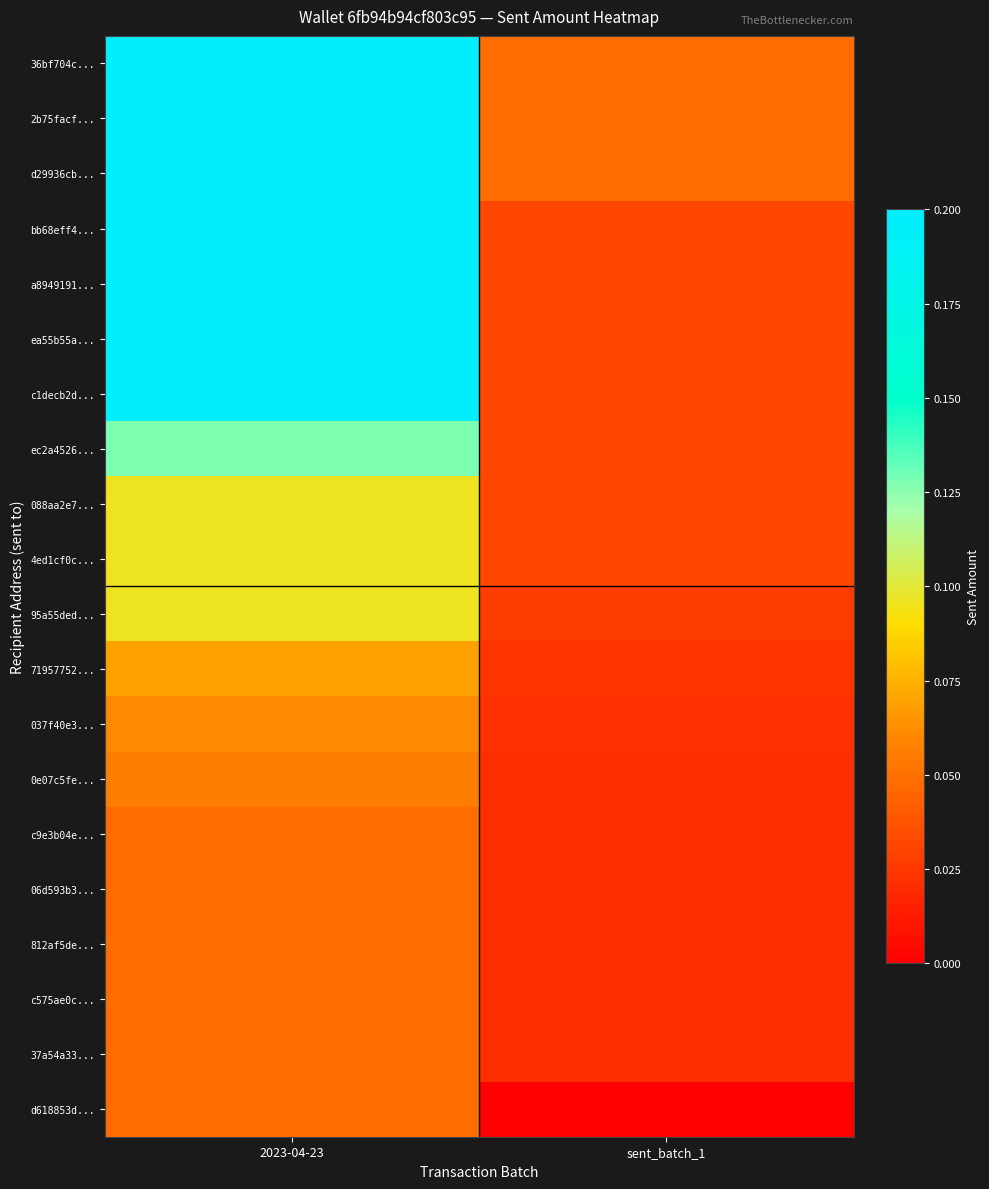

Reading left to right, list all the values displayed in this chart.

36bf704c...: 2023-04-23=0.2	sent_batch_1=0.0
2b75facf...: 2023-04-23=0.2	sent_batch_1=0.0
d29936cb...: 2023-04-23=0.2	sent_batch_1=0.0
bb68eff4...: 2023-04-23=0.2	sent_batch_1=0.0
a8949191...: 2023-04-23=0.2	sent_batch_1=0.0
ea55b55a...: 2023-04-23=0.2	sent_batch_1=0.0
c1decb2d...: 2023-04-23=0.2	sent_batch_1=0.0
ec2a4526...: 2023-04-23=0.1	sent_batch_1=0.0
088aa2e7...: 2023-04-23=0.1	sent_batch_1=0.0
4ed1cf0c...: 2023-04-23=0.1	sent_batch_1=0.0
95a55ded...: 2023-04-23=0.1	sent_batch_1=0.0
71957752...: 2023-04-23=0.1	sent_batch_1=0.0
037f40e3...: 2023-04-23=0.1	sent_batch_1=0.0
0e07c5fe...: 2023-04-23=0.1	sent_batch_1=0.0
c9e3b04e...: 2023-04-23=0.0	sent_batch_1=0.0
06d593b3...: 2023-04-23=0.0	sent_batch_1=0.0
812af5de...: 2023-04-23=0.0	sent_batch_1=0.0
c575ae0c...: 2023-04-23=0.0	sent_batch_1=0.0
37a54a33...: 2023-04-23=0.0	sent_batch_1=0.0
d618853d...: 2023-04-23=0.0	sent_batch_1=0.0